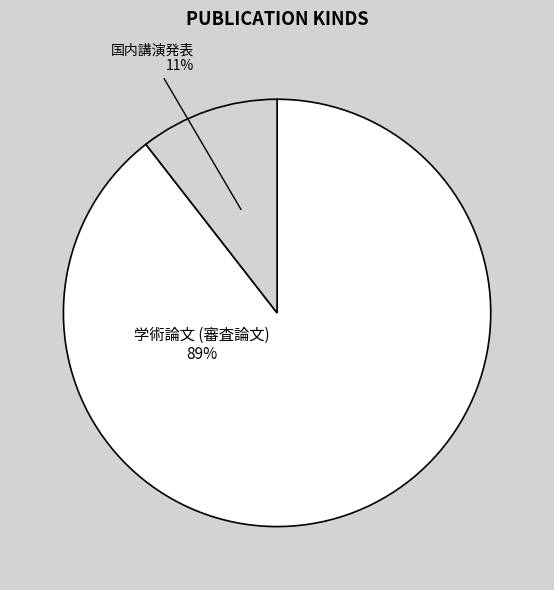

Rank the categories by value from lowest to highest.

国内講演発表, 学術論文 (審査論文)